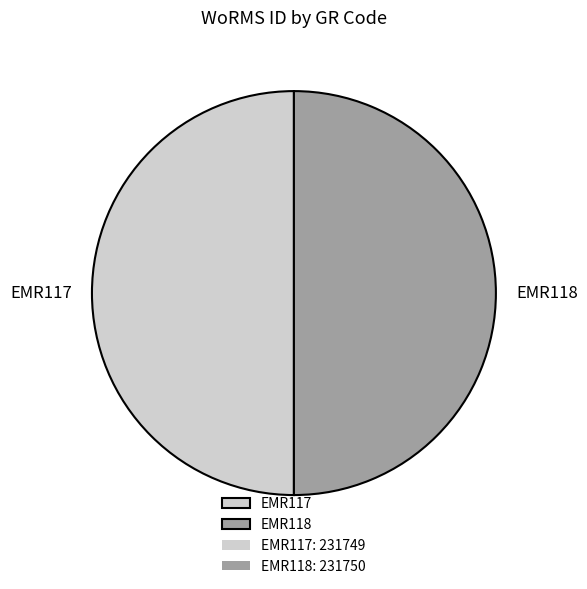

What is the ratio of the value at EMR117 to the value at EMR118?

1.0